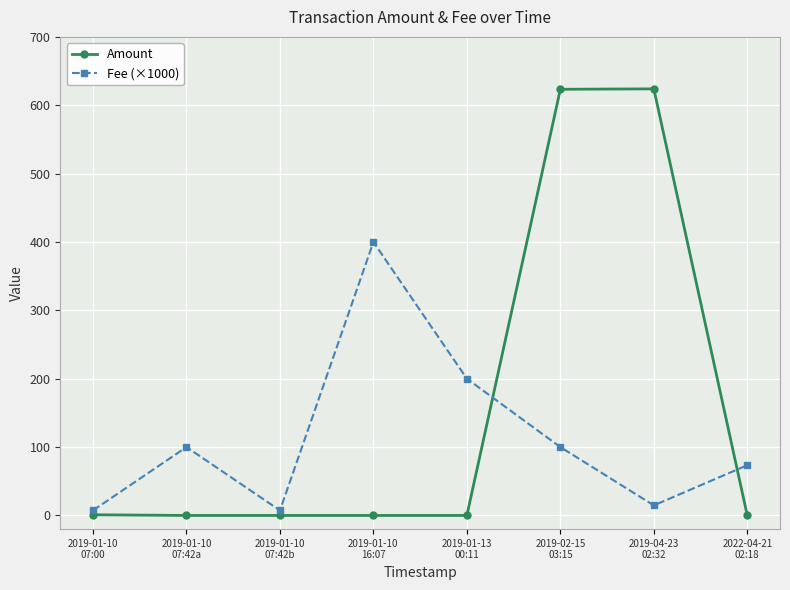

What is the spread (max minus min) of values at 2022-04-21
02:18?

73.5